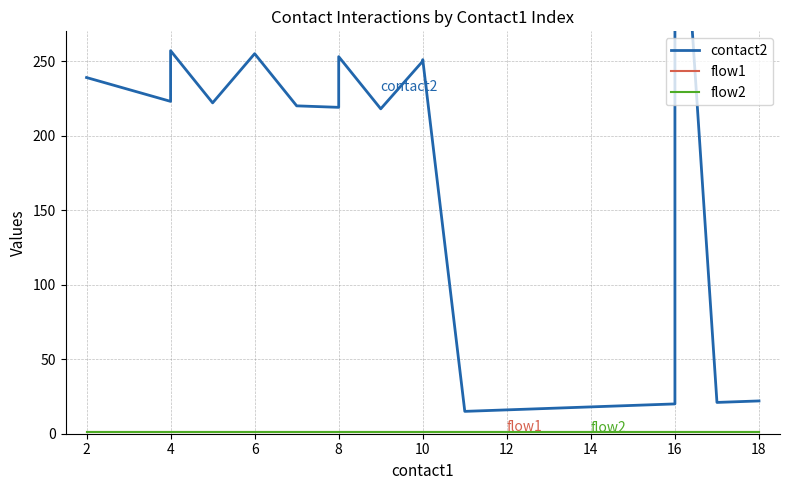

Does the chart have visible grid lines?

Yes